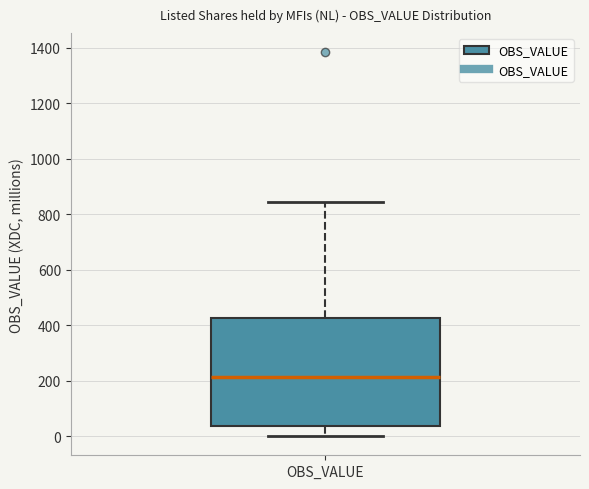

Transcribe this box plot: give where the median line is, the range the box spans, and where the two whiskers end, as read against the y-axis. The values are not printed on the chart, so give them approximately, as read against the axis.

median 220, box 40 to 420, whiskers 0 to 840